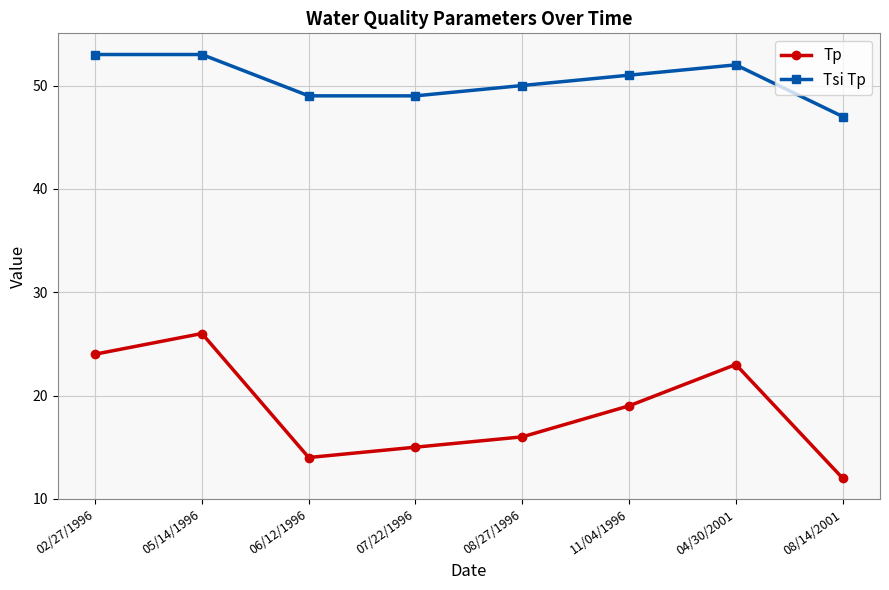

Does the chart have visible grid lines?

Yes